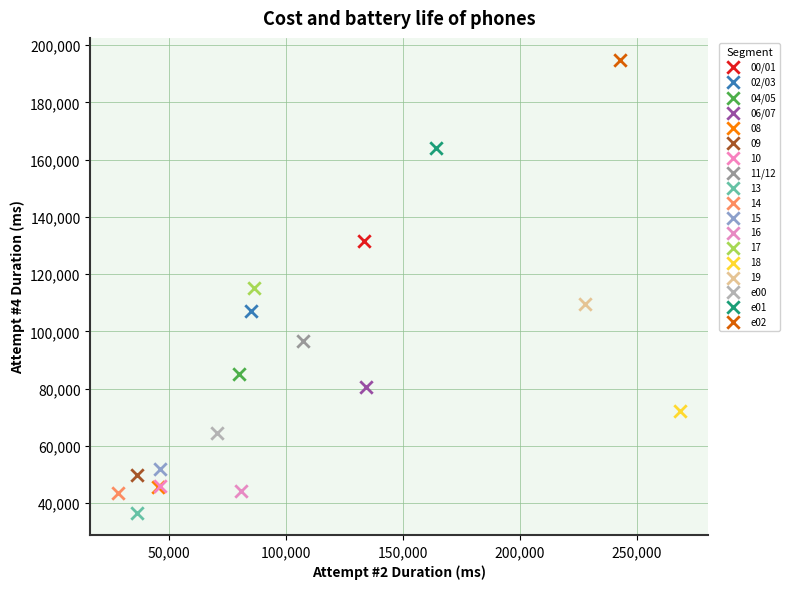

What are all the series names shown in the legend?

00/01, 02/03, 04/05, 06/07, 08, 09, 10, 11/12, 13, 14, 15, 16, 17, 18, 19, e00, e01, e02